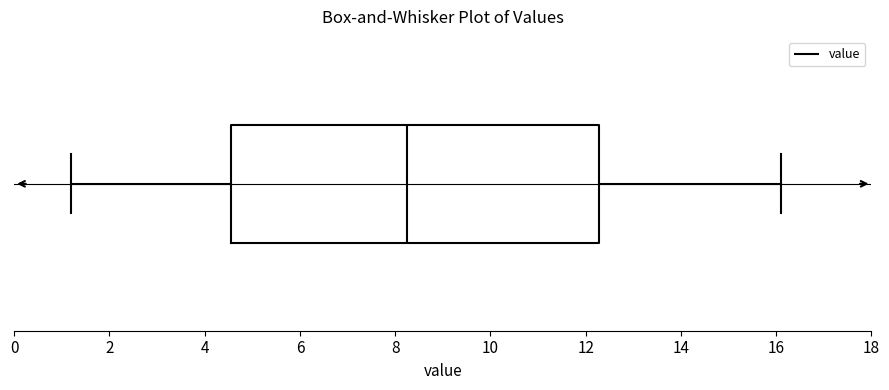

Transcribe this box plot: give where the median line is, the range the box spans, and where the two whiskers end, as read against the x-axis. The values are not printed on the chart, so give them approximately, as read against the axis.

median 8.2, box 4.6 to 12.2, whiskers 1.2 to 16.2